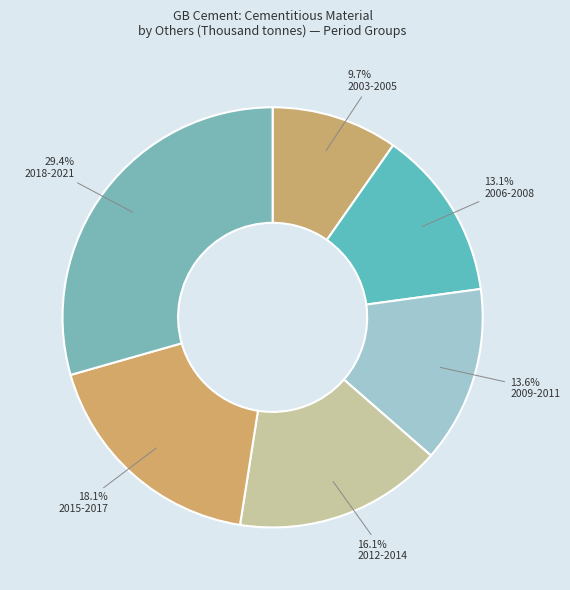

Which category has the smallest portion of the pie?

2003-2005